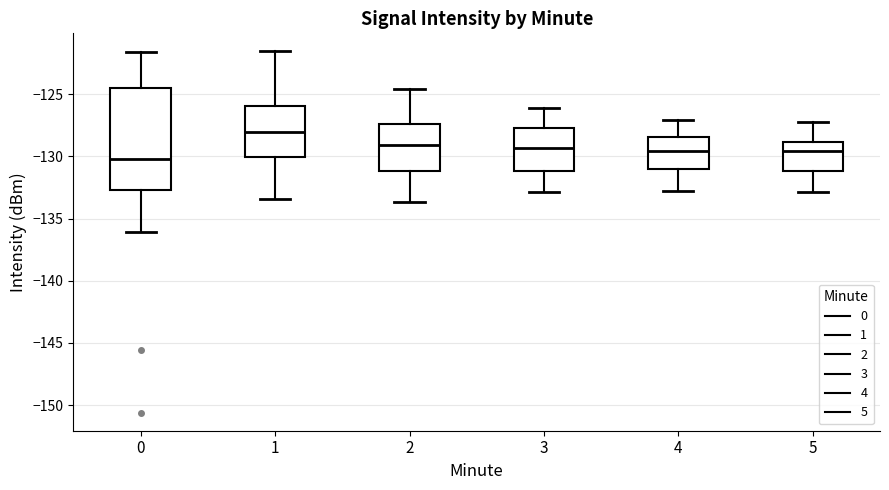

Which box has the highest median line?

1